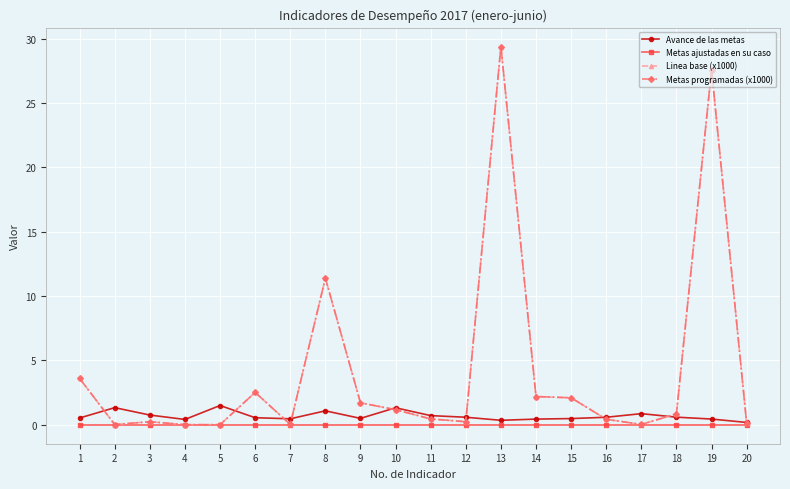

Where is the first local minimum for Metas programadas (x1000)?

2